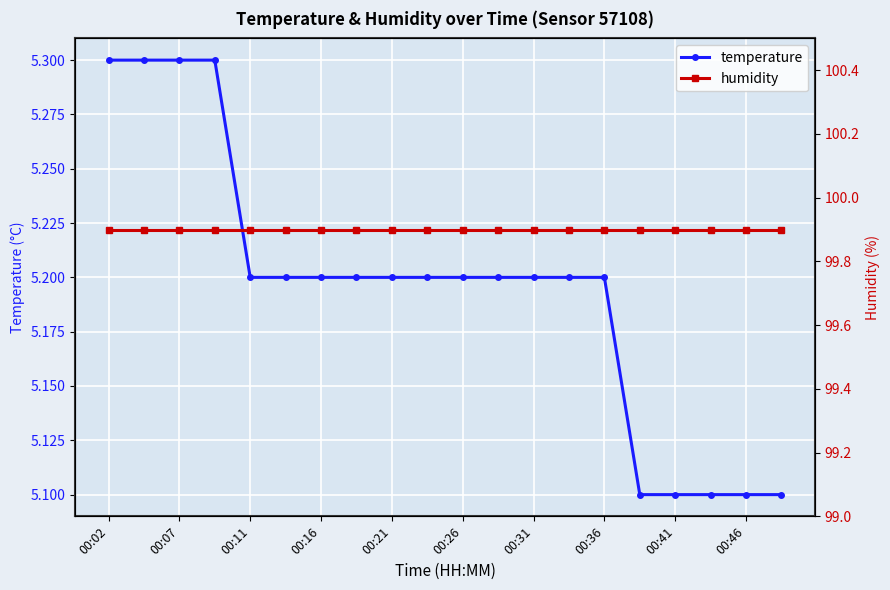

Which category has the lowest value in the temperature series?

15